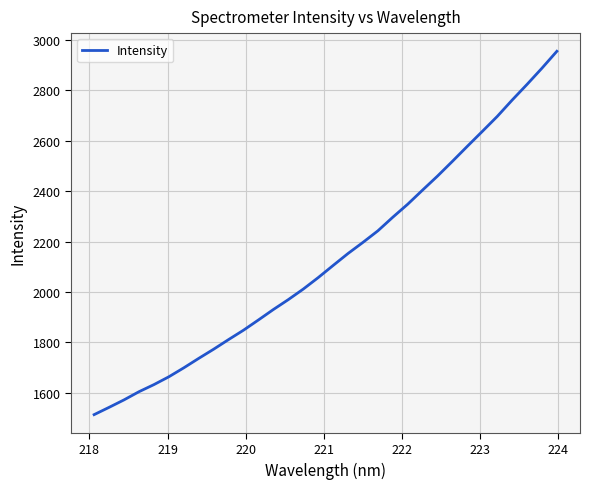

What is the minimum value shown in the chart?

1514.0